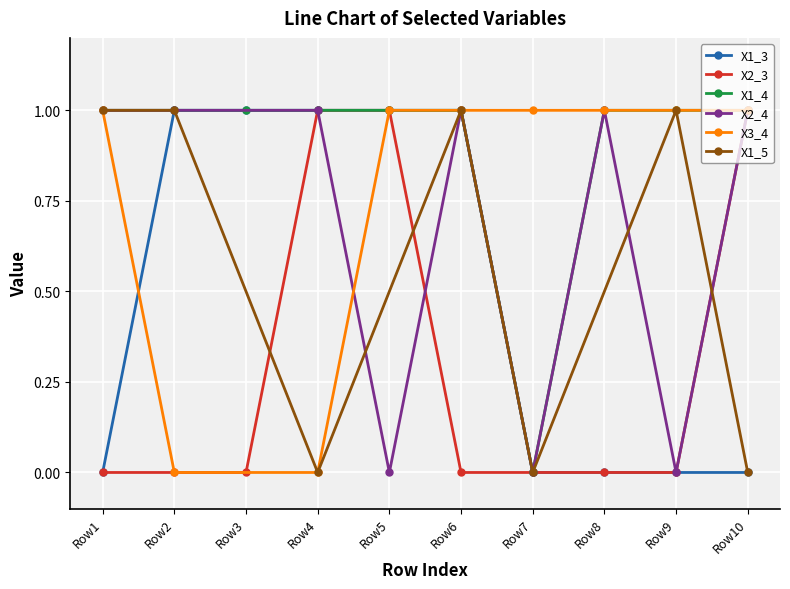

Where is the first local minimum?

6